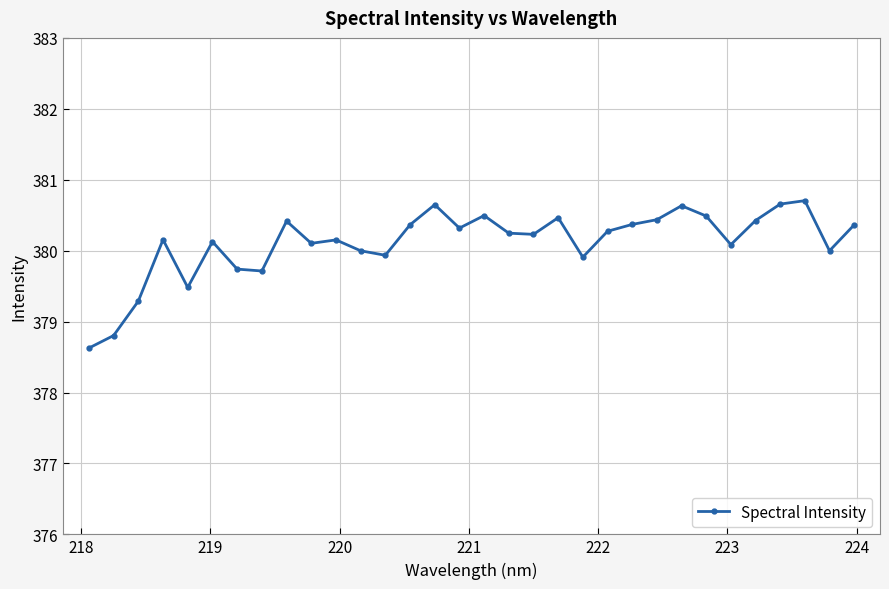

What is the sum of all values?

12163.7